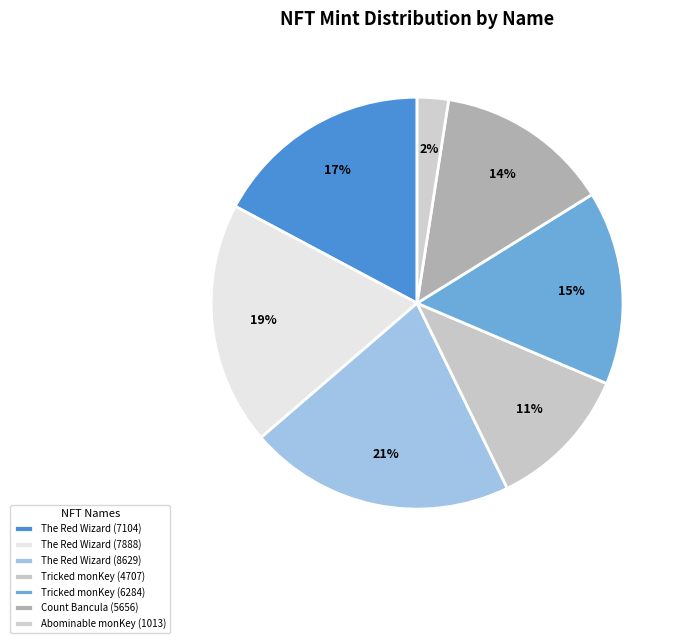

To the nearest percent, what percentage of the pie is The Red Wizard (8629)?

21%